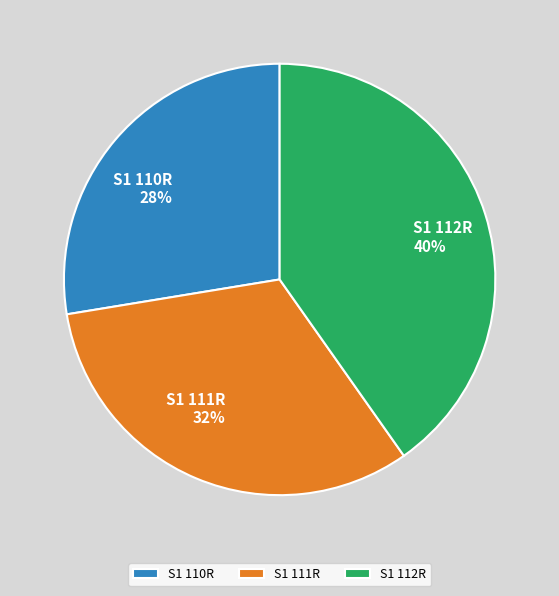

To the nearest percent, what percentage of the pie is S1 111R?

32%